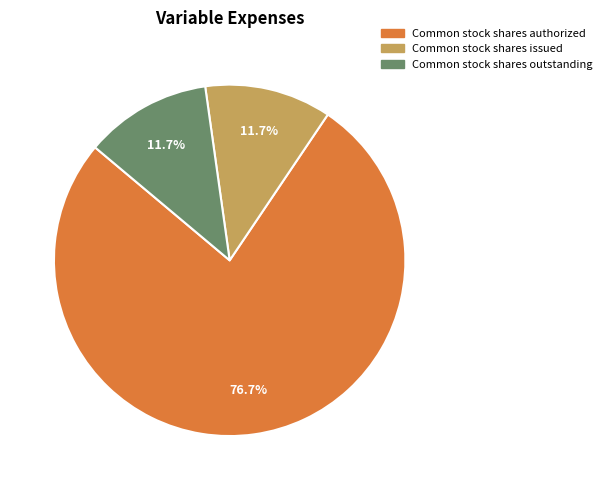

To the nearest percent, what is the combined percentage of Common stock shares issued and Common stock shares authorized?

88%